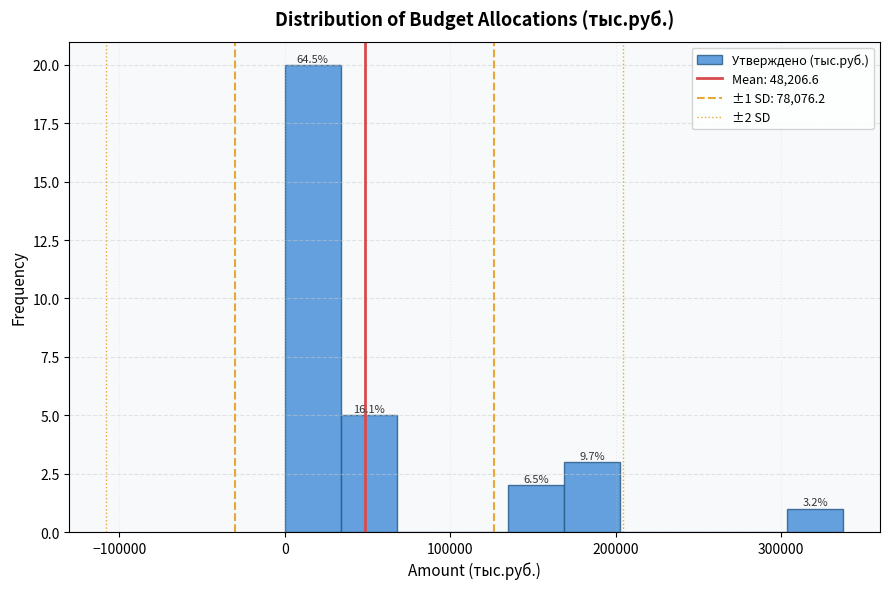

Around what value on the x-axis is the tallest bar? Give the approximate position of its centre, as read against the axis.

20000